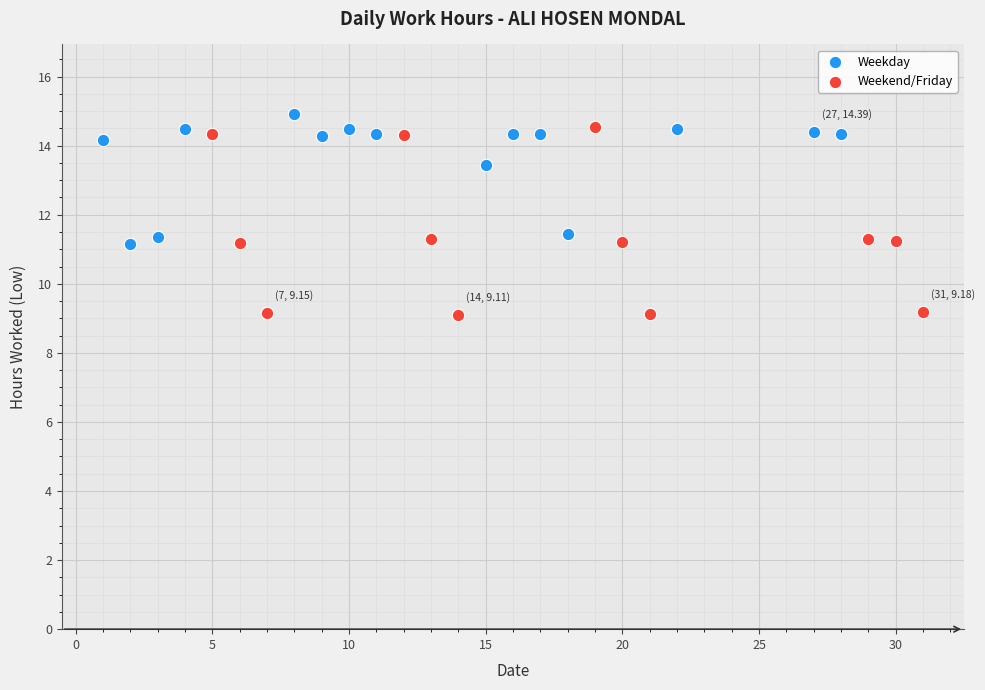

Which series reaches the minimum Y coordinate?

Weekend/Friday